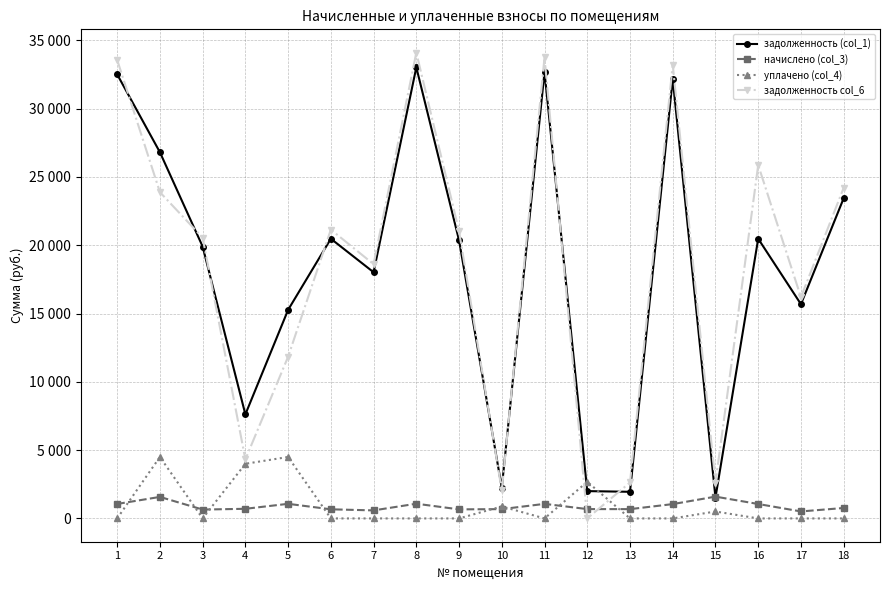

How many interior local peaks does the начислено (col_3) series have?

5